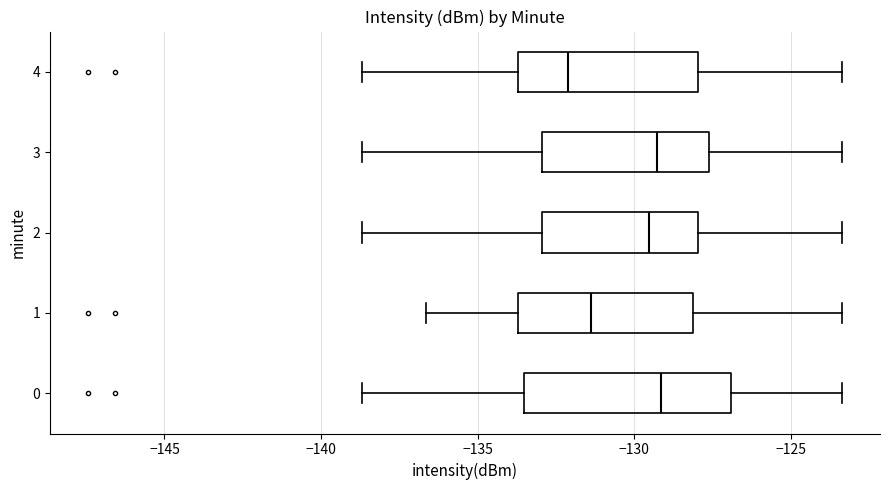

Comparing the boxes themselves (not the whiskers), which one is the widest?

0